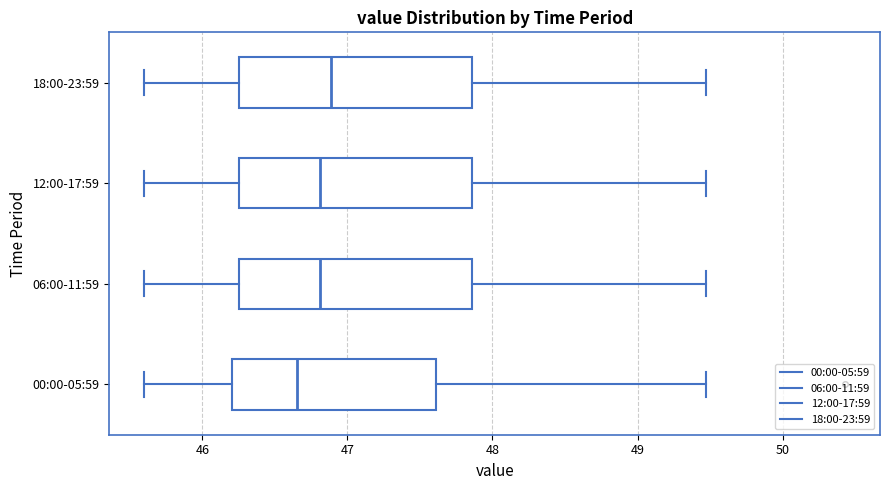

Which box's median line is the furthest to the left?

00:00-05:59